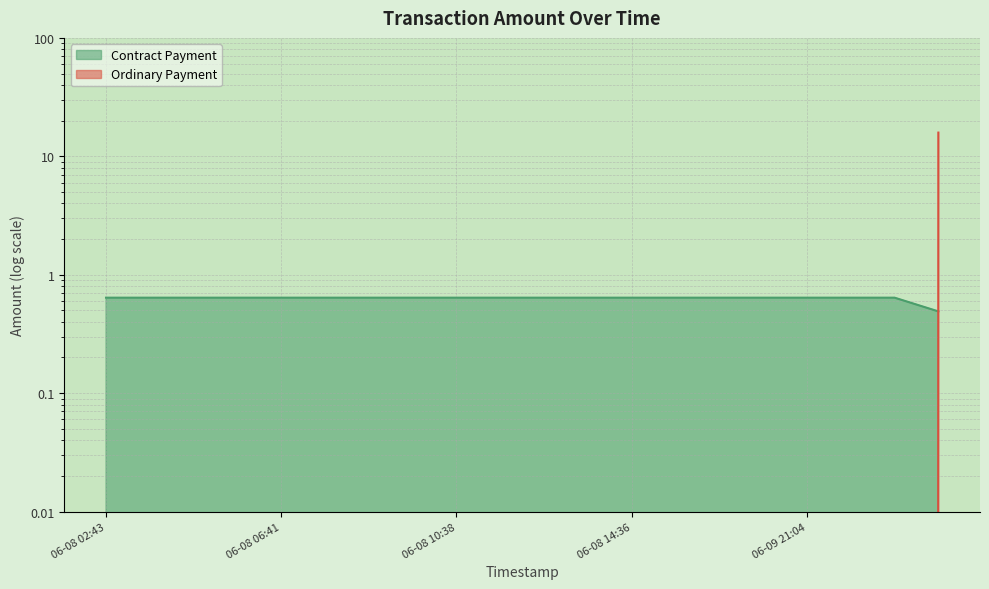

Is it true that Ordinary Payment equals 0.6 at 06-10 00:04?

True